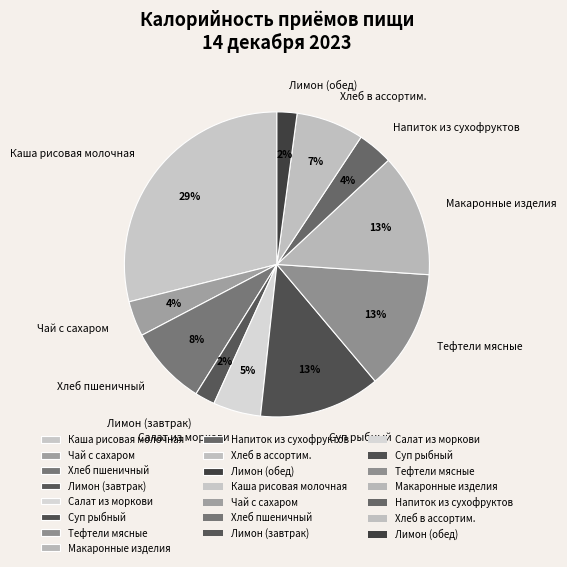

The Напиток из сухофруктов slice represents 4% of the pie. True or false?

True